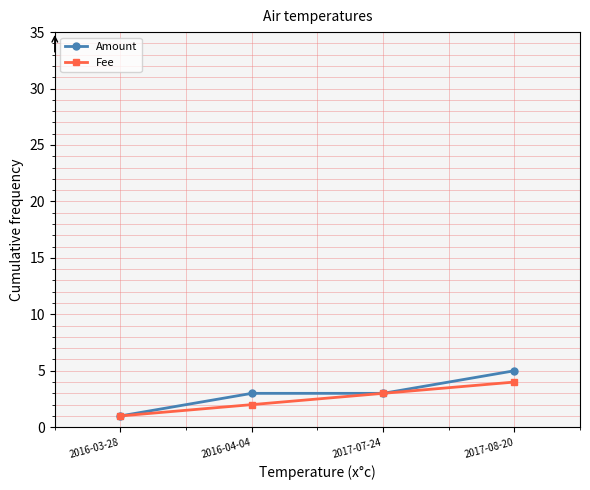

How many lines are shown in the chart?

2